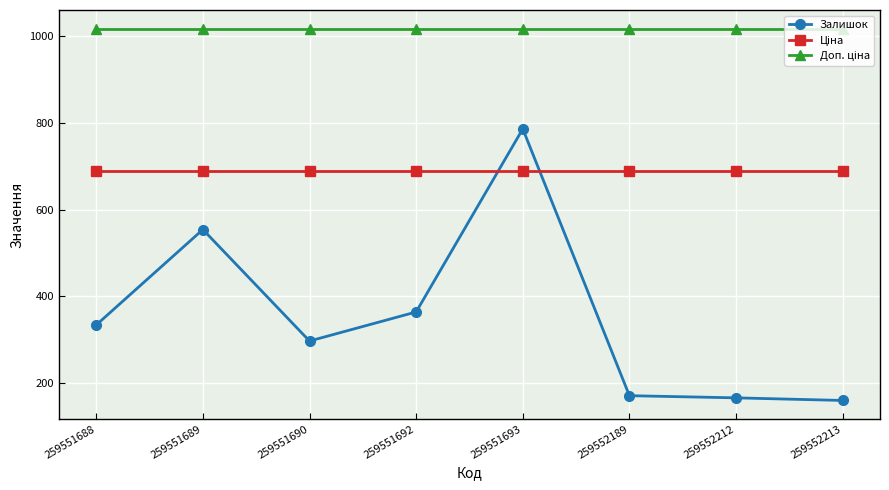

Where is the first local maximum for Залишок?

259551689